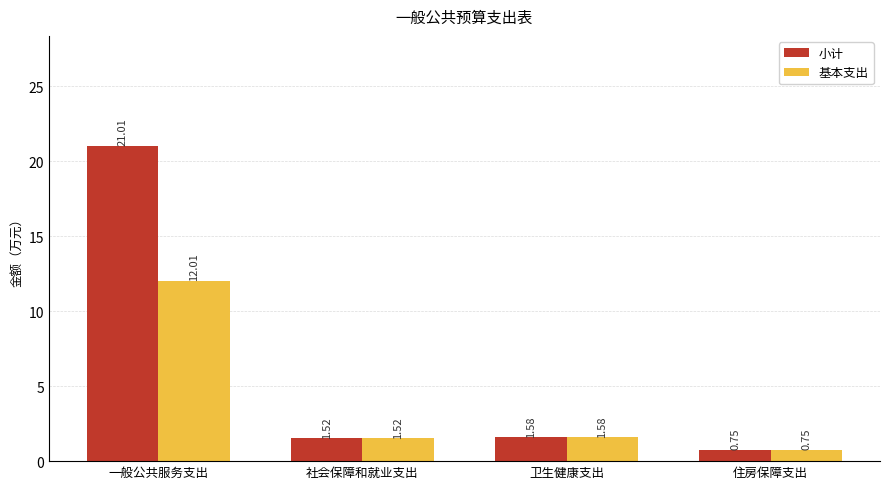

Rank the series by their maximum value, from lowest to highest.

基本支出, 小计